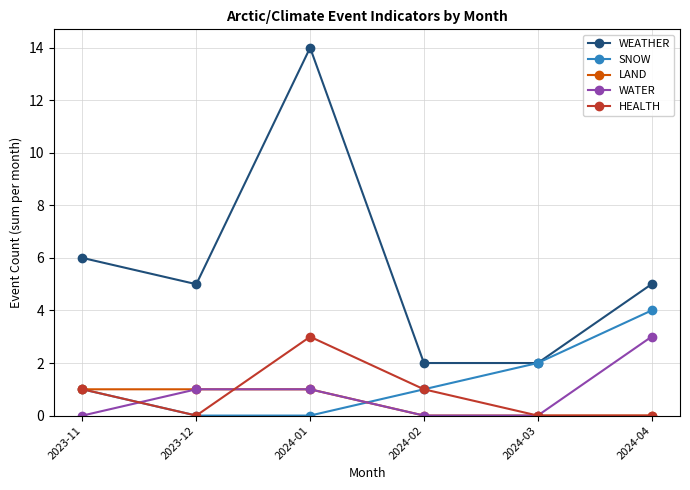

What position from the left is 2023-12?

2